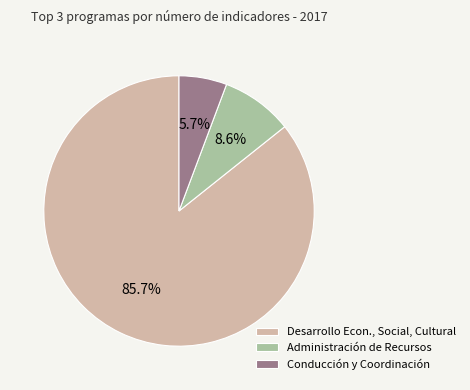

Rank the categories by value from highest to lowest.

Desarrollo Econ., Social, Cultural, Administración de Recursos, Conducción y Coordinación